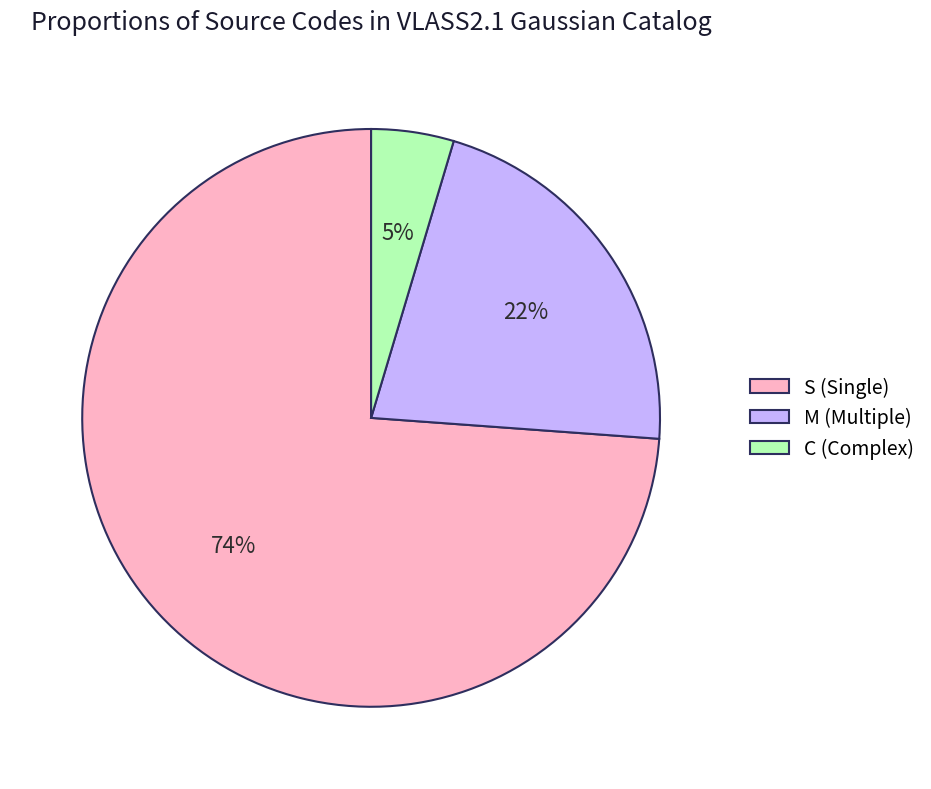

Does C represent more than half of the total?

No